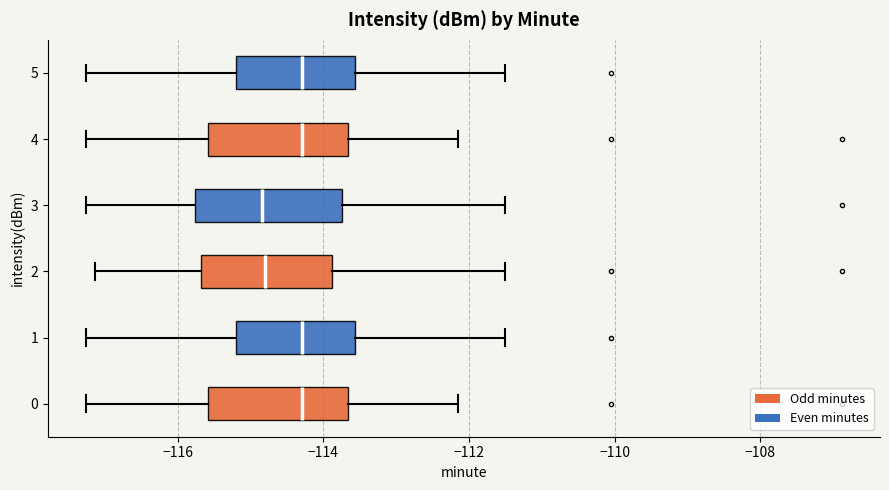

Reading bottom to top, read every box against the x-axis: the position of its median line, the range the box covers, and the ends of its whiskers. The values are not printed on the chart, so give them approximately, as read against the axis.

0: median -114.2, box -115.6 to -113.6, whiskers -117.2 to -112.2
1: median -114.2, box -115.2 to -113.6, whiskers -117.2 to -111.6
2: median -114.8, box -115.6 to -113.8, whiskers -117.2 to -111.6
3: median -114.8, box -115.8 to -113.8, whiskers -117.2 to -111.6
4: median -114.2, box -115.6 to -113.6, whiskers -117.2 to -112.2
5: median -114.2, box -115.2 to -113.6, whiskers -117.2 to -111.6